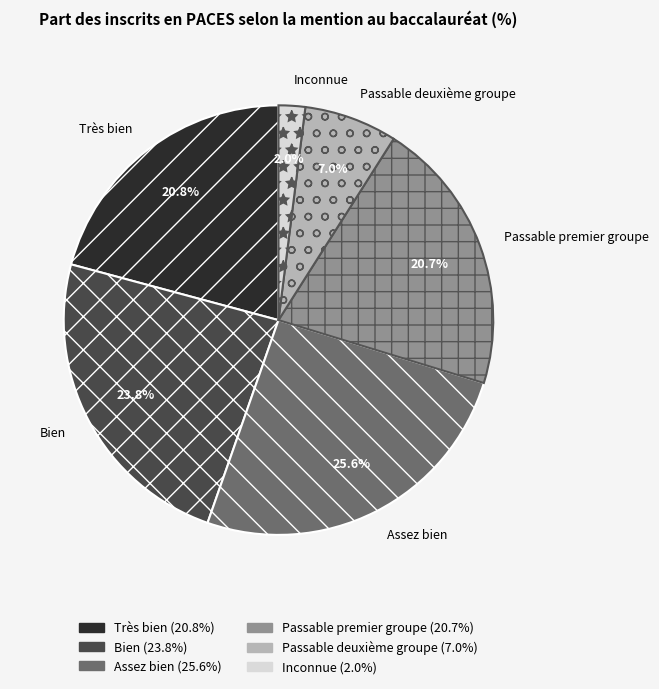

Combined, do Très bien and Assez bien account for over 50%?

No